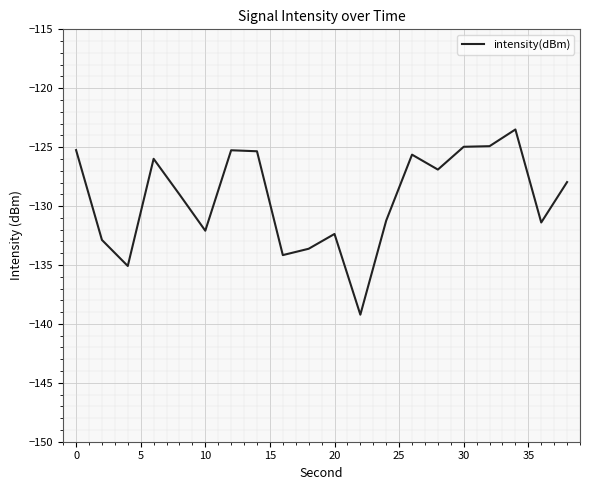

What is the minimum value shown in the chart?

-139.2